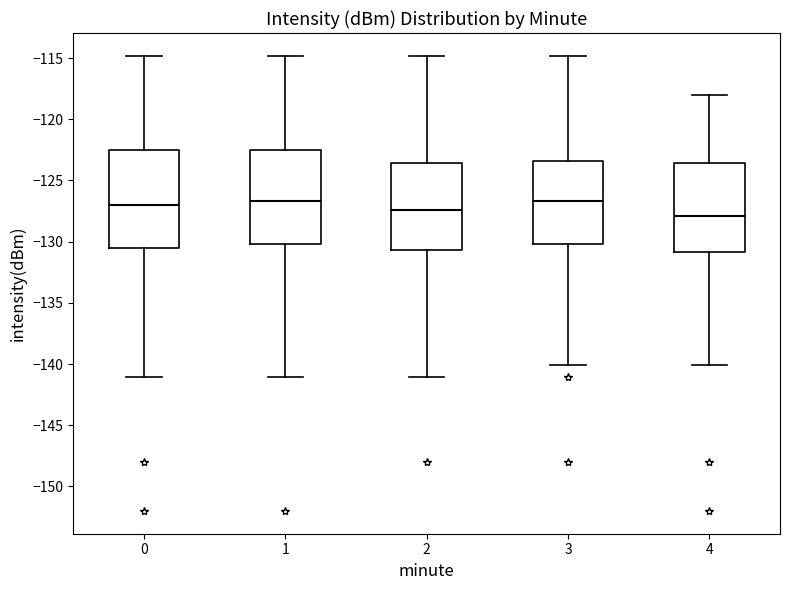

Reading left to right, transcribe this box plot: for each box, give where its median line is, the range the box spans, and where its two whiskers end, as read against the y-axis. The values are not printed on the chart, so give them approximately, as read against the axis.

0: median -127.0, box -130.5 to -122.5, whiskers -141.0 to -115.0
1: median -126.5, box -130.0 to -122.5, whiskers -141.0 to -115.0
2: median -127.5, box -130.5 to -123.5, whiskers -141.0 to -115.0
3: median -126.5, box -130.0 to -123.5, whiskers -140.0 to -115.0
4: median -128.0, box -131.0 to -123.5, whiskers -140.0 to -118.0